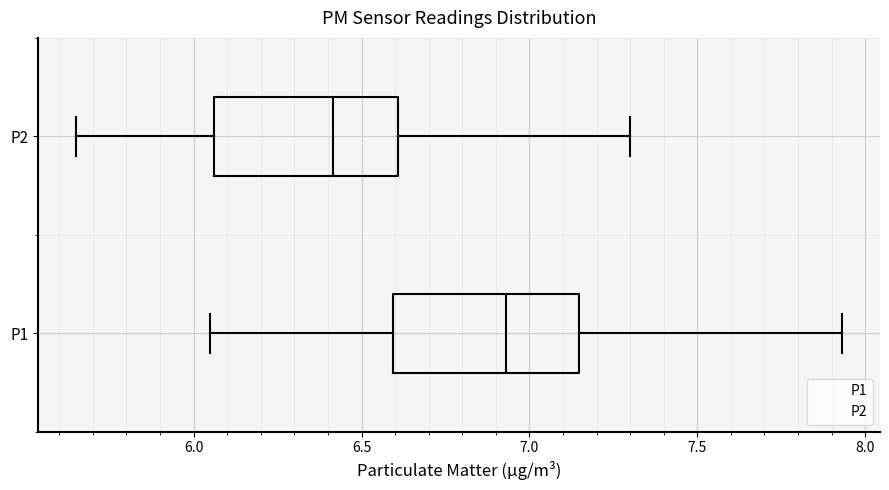

Reading bottom to top, transcribe this box plot: for each box, give where its median line is, the range the box spans, and where its two whiskers end, as read against the x-axis. The values are not printed on the chart, so give them approximately, as read against the axis.

P1: median 6.95, box 6.60 to 7.15, whiskers 6.05 to 7.95
P2: median 6.40, box 6.05 to 6.60, whiskers 5.65 to 7.30